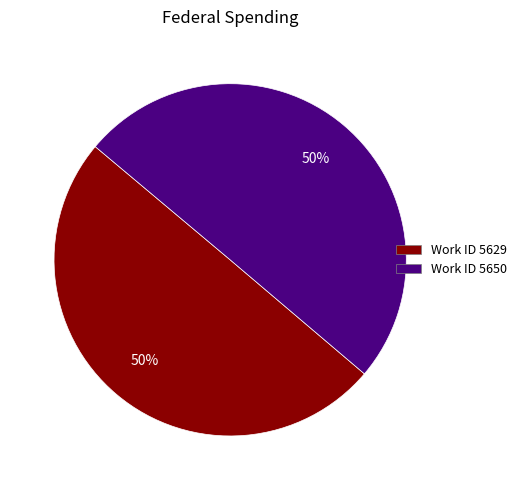

To the nearest percent, what is the average slice percentage?

50%